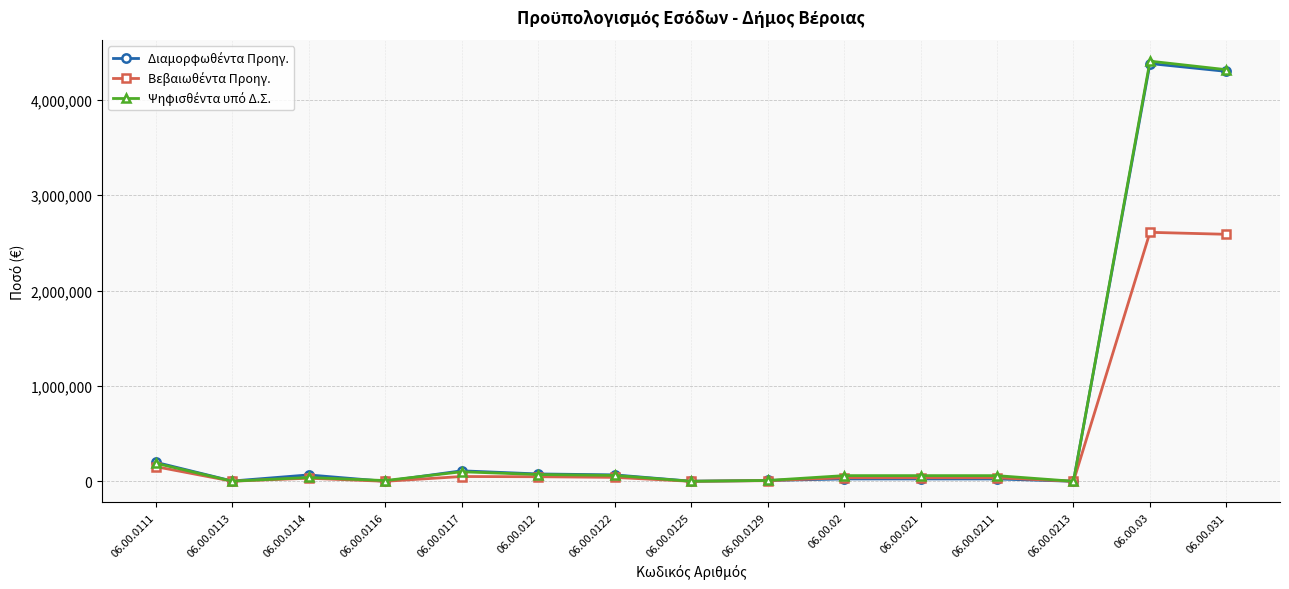

What is the label of the 4th point from the right?

06.00.0211